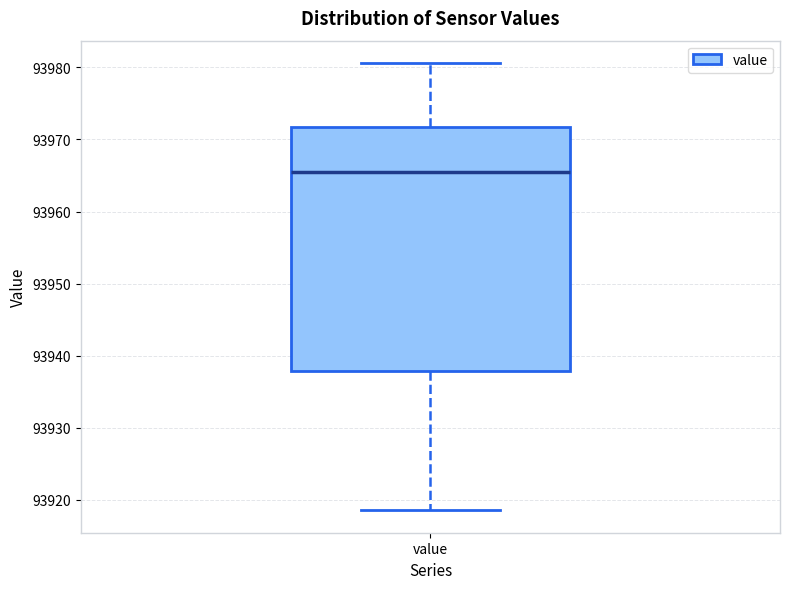

Transcribe this box plot: give where the median line is, the range the box spans, and where the two whiskers end, as read against the y-axis. The values are not printed on the chart, so give them approximately, as read against the axis.

median 93966, box 93938 to 93972, whiskers 93919 to 93981